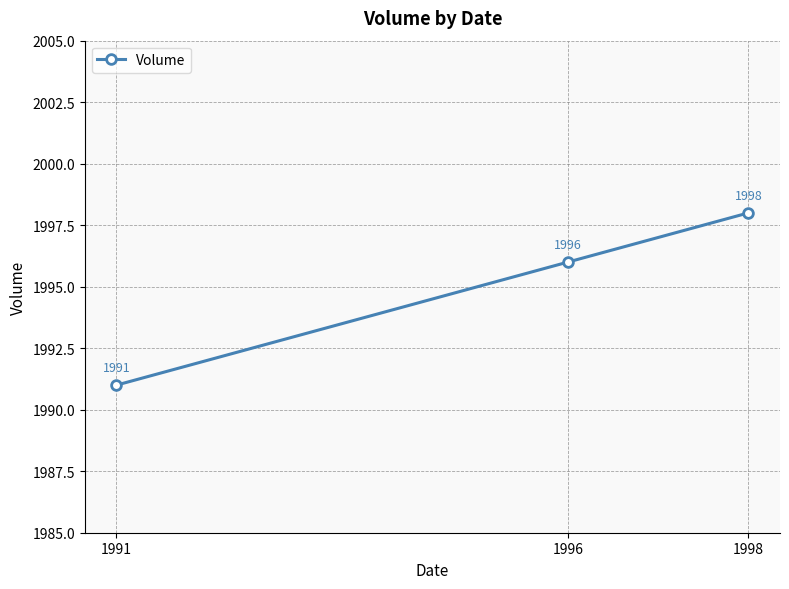

What is the difference between the maximum and minimum values?

7